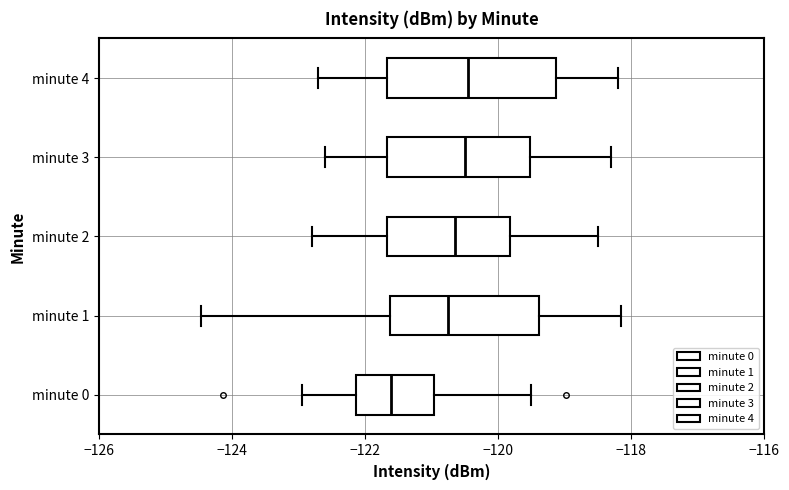

Where does the left whisker of the box for minute 3 end on the x-axis? The values are not printed on the chart, so give them approximately, as read against the axis.

-122.6